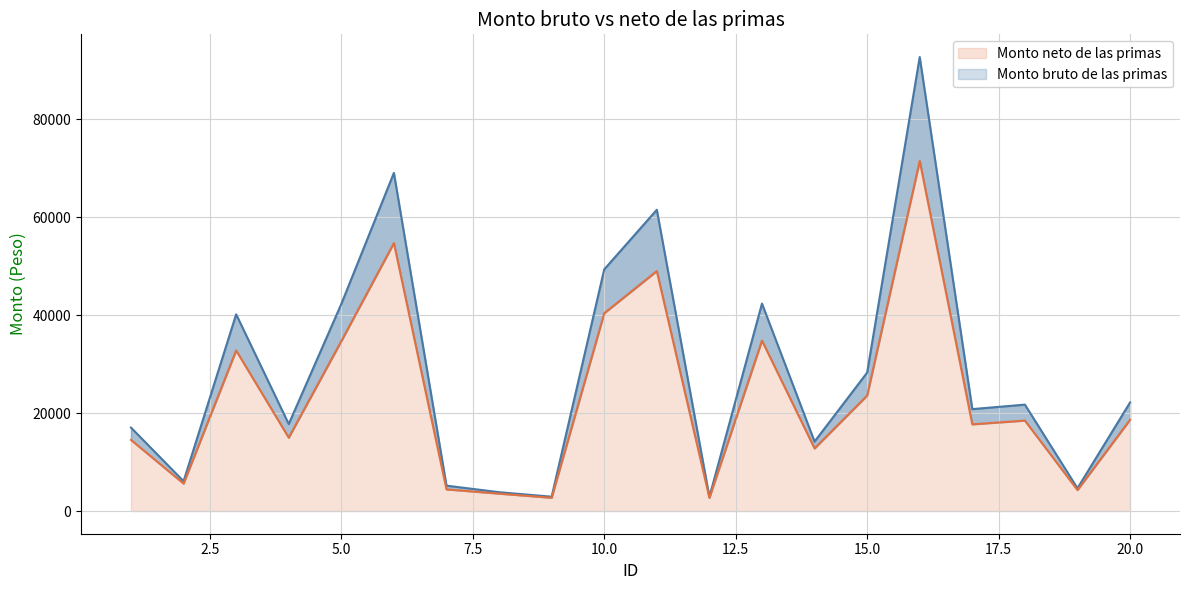

Reading left to right, list all the values displayed in this chart.

Monto bruto de las primas: 17038.8	6082.0	40168.9	17764.1	42287.2	69055.1	5180.7	3844.8	2924.3	49349.0	61521.0	2906.8	42363.6	14184.1	28267.1	92712.1	20809.8	21727.7	4652.7	22165.0
Monto neto de las primas: 14519.1	5606.4	32781.1	14975.2	34695.2	54721.8	4420.6	3555.7	2702.1	40392.5	48998.1	2691.3	34800.9	12785.6	23568.8	71491.4	17701.9	18469.2	4280.7	18628.3